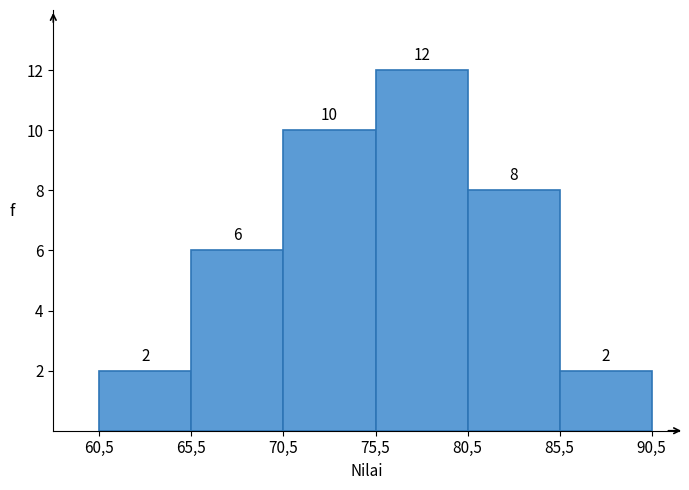

Reading right to left, what are all the values shown in this chart?

2	8	12	10	6	2